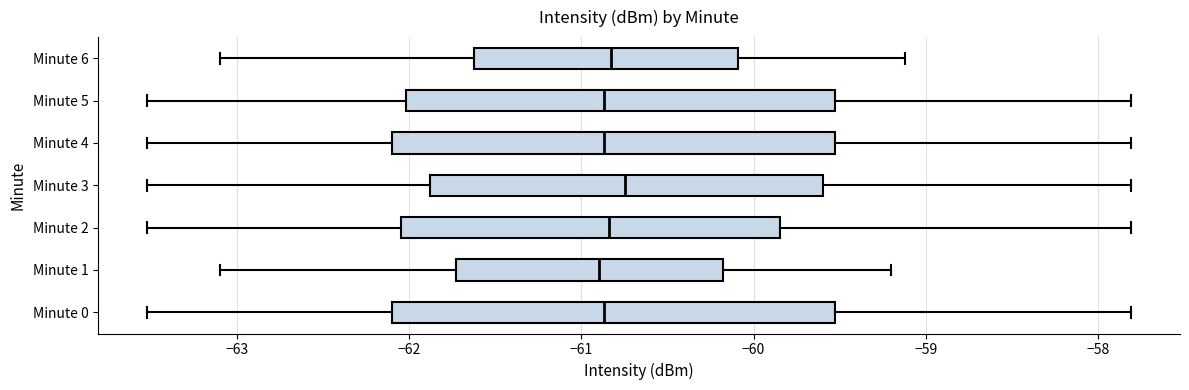

Where is the right edge of the box for Minute 1 on the x-axis? The values are not printed on the chart, so give them approximately, as read against the axis.

-60.2